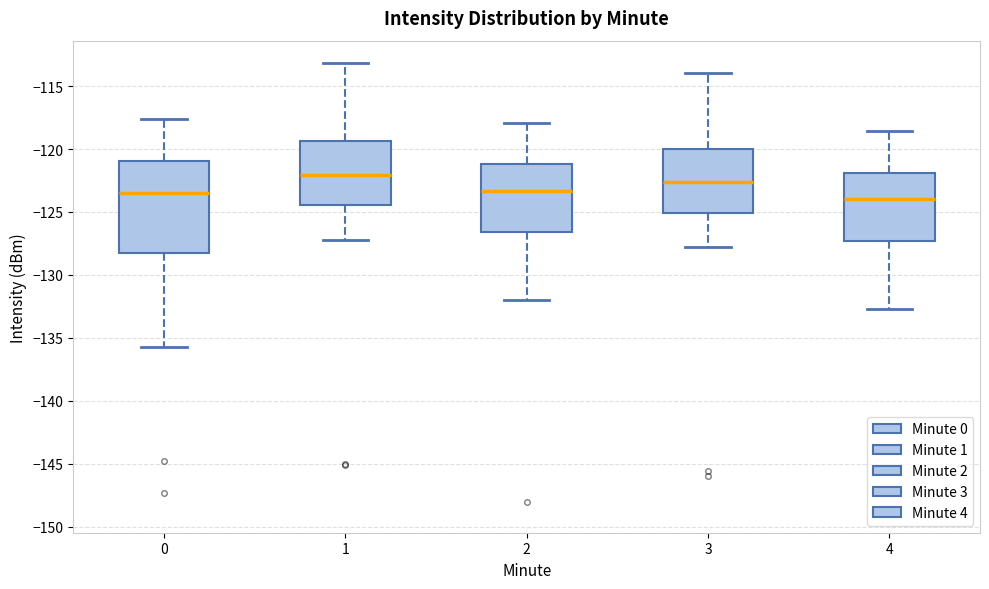

Which box is the tallest, from its lower edge to its upper edge?

0